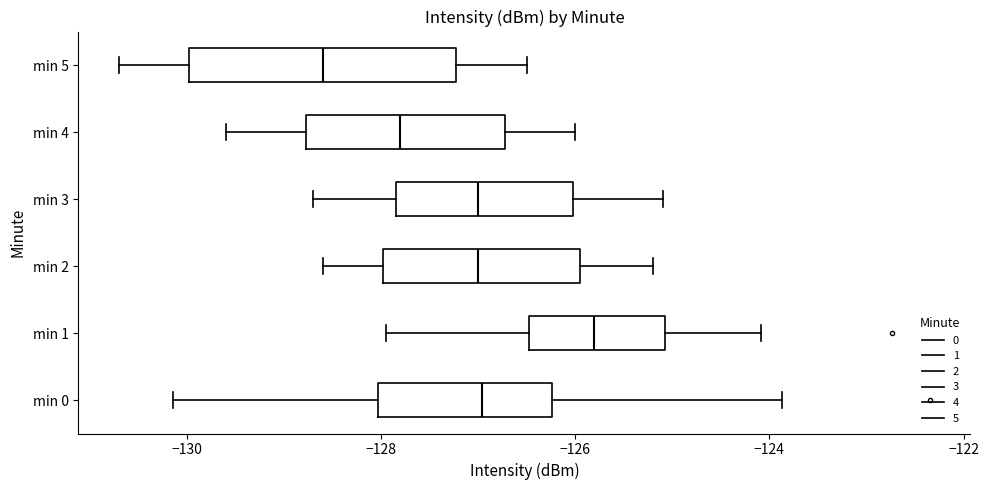

Which box has the furthest to the right median line?

min 1